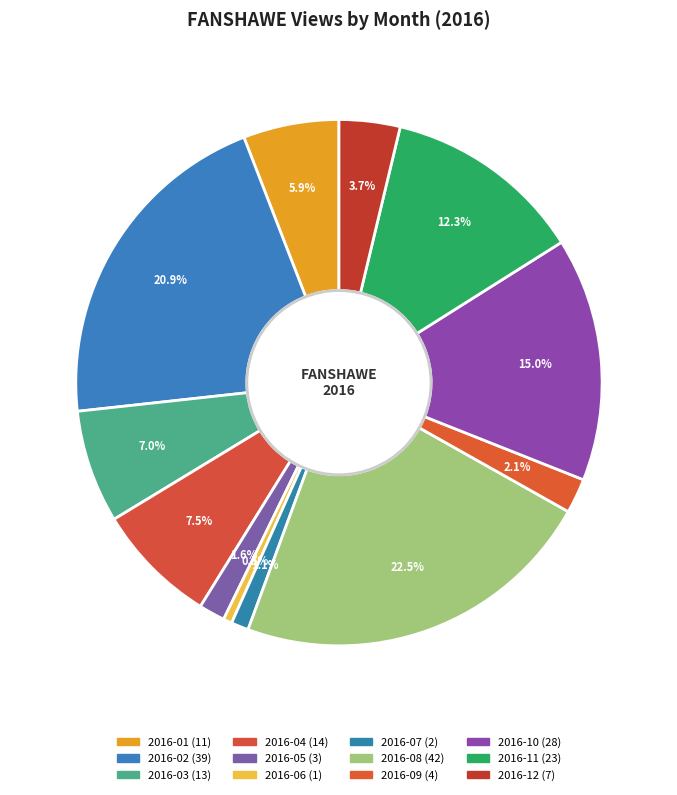

True or false: 2016-01 accounts for 1% of the total.

False